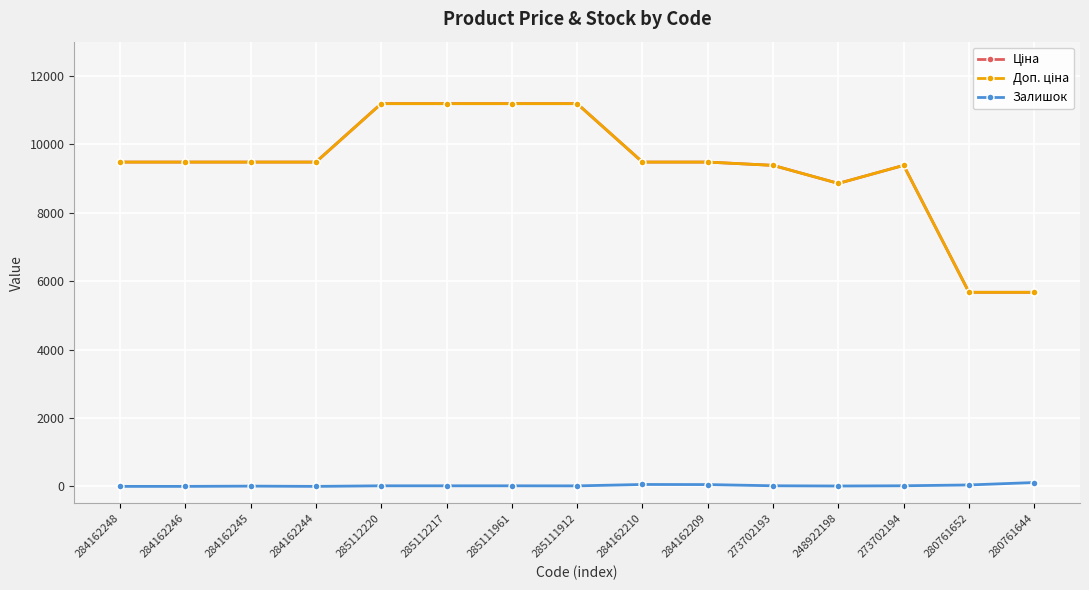

How many interior local valleys does the Ціна series have?

1